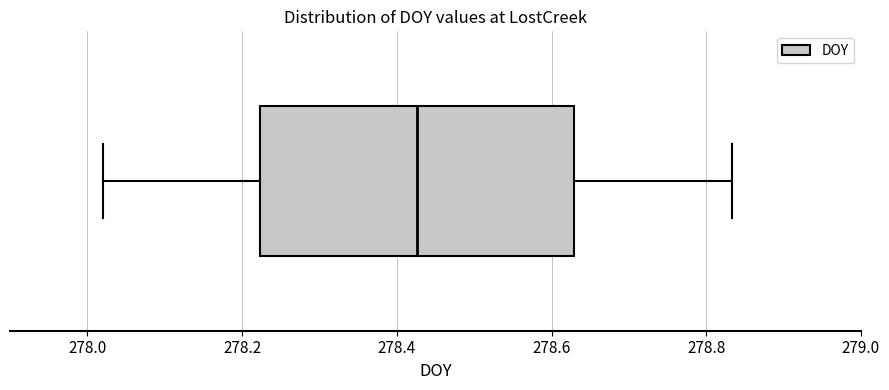

Where is the left edge of the box on the x-axis? The values are not printed on the chart, so give them approximately, as read against the axis.

278.22